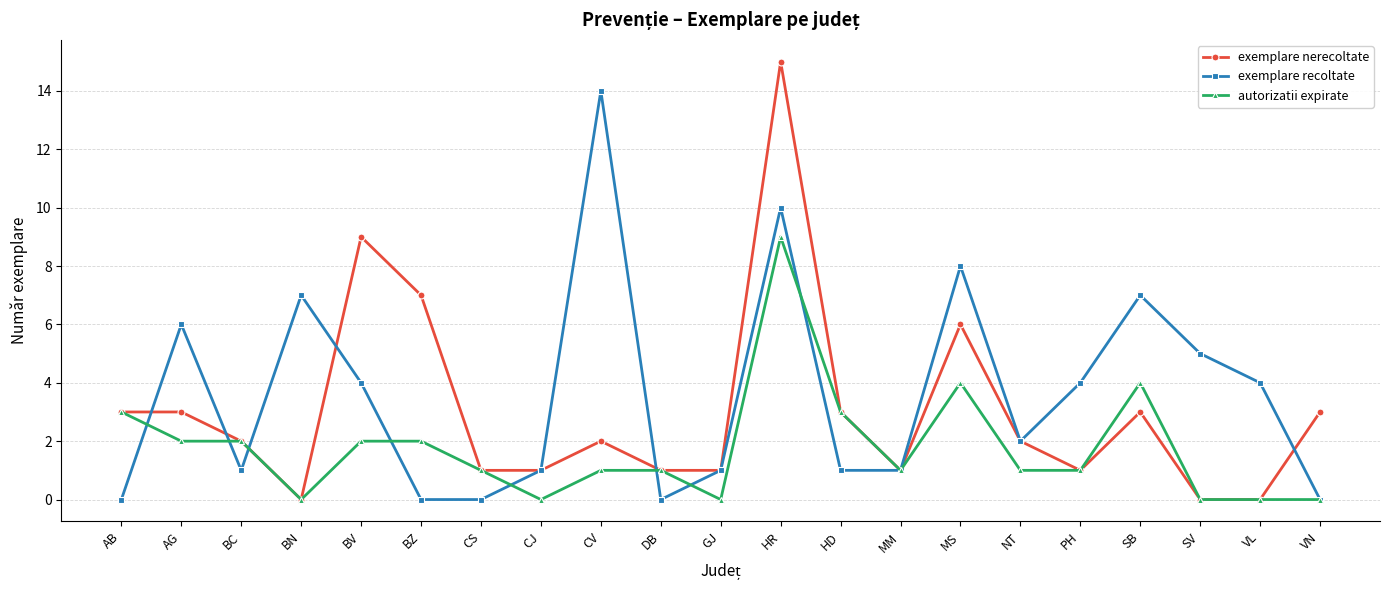

True or false: exemplare nerecoltate and exemplare recoltate cross at least once.

True